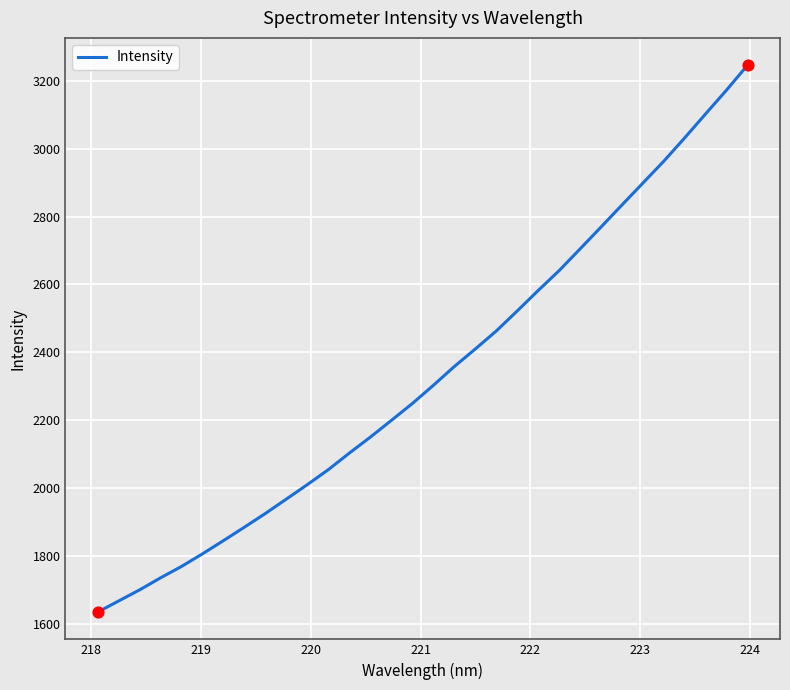

What is the maximum value shown in the chart?

3245.3